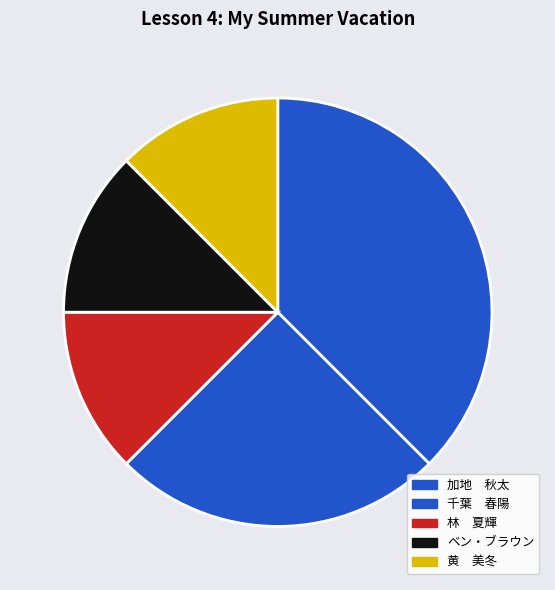

What is the smallest slice in the pie chart?

林　夏輝